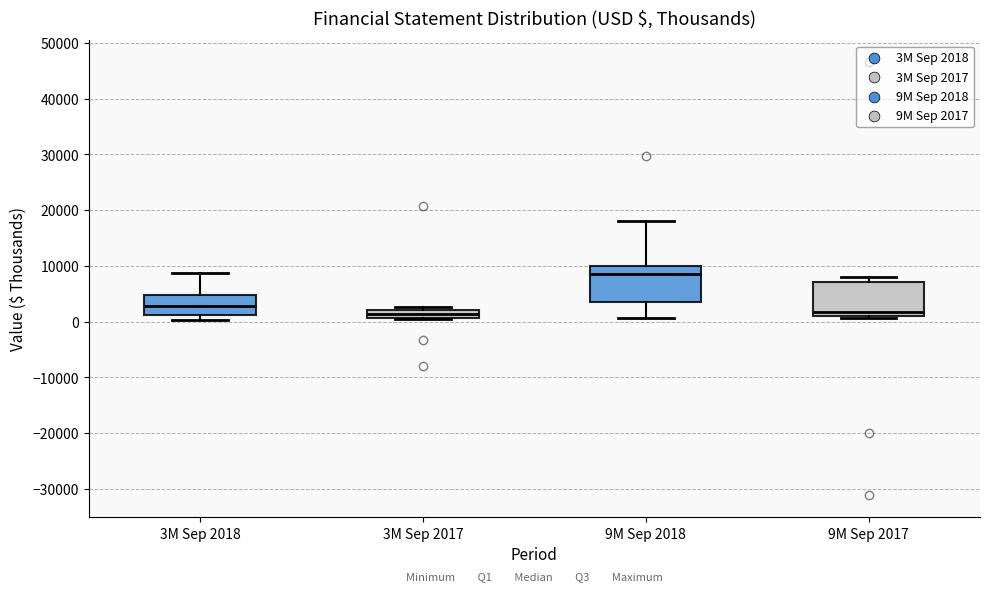

Which box has the highest median line?

9M Sep 2018